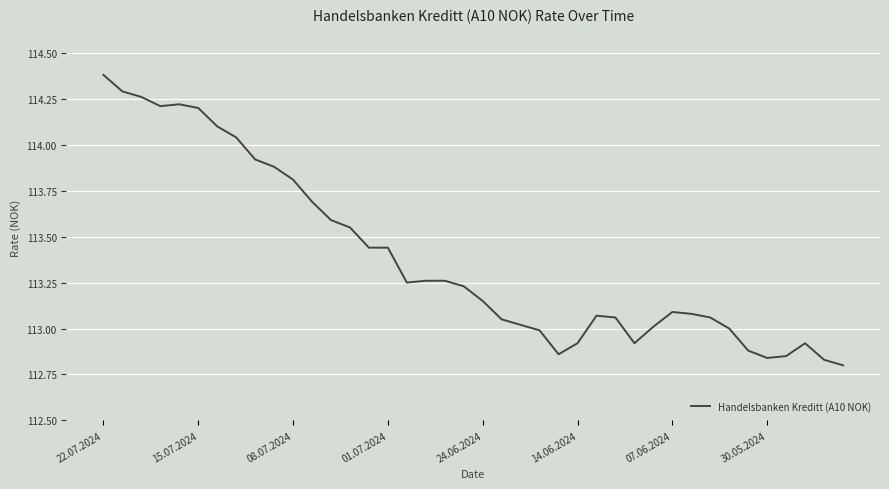

What is the greatest value displayed?

114.4